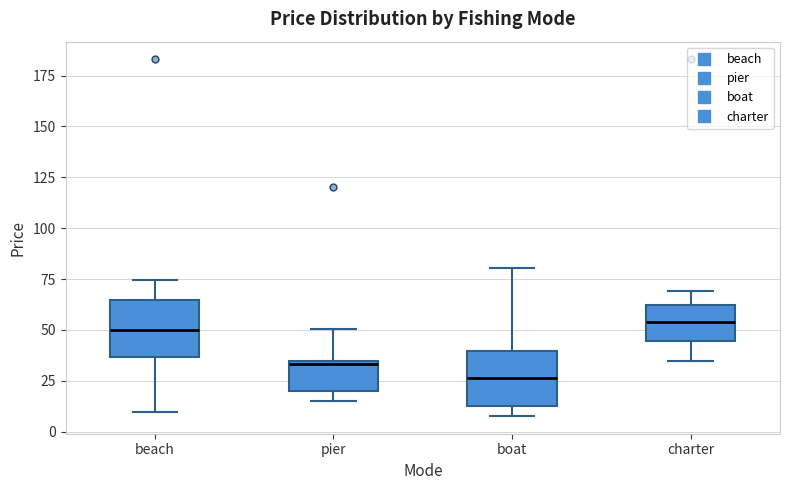

Reading left to right, read every box against the y-axis: the position of its median line, the range the box covers, and the ends of its whiskers. The values are not printed on the chart, so give them approximately, as read against the axis.

beach: median 50, box 35 to 65, whiskers 10 to 75
pier: median 35 (just below the box's upper edge), box 20 to 35, whiskers 15 to 50
boat: median 25, box 15 to 40, whiskers 10 to 80
charter: median 55, box 45 to 60, whiskers 35 to 70